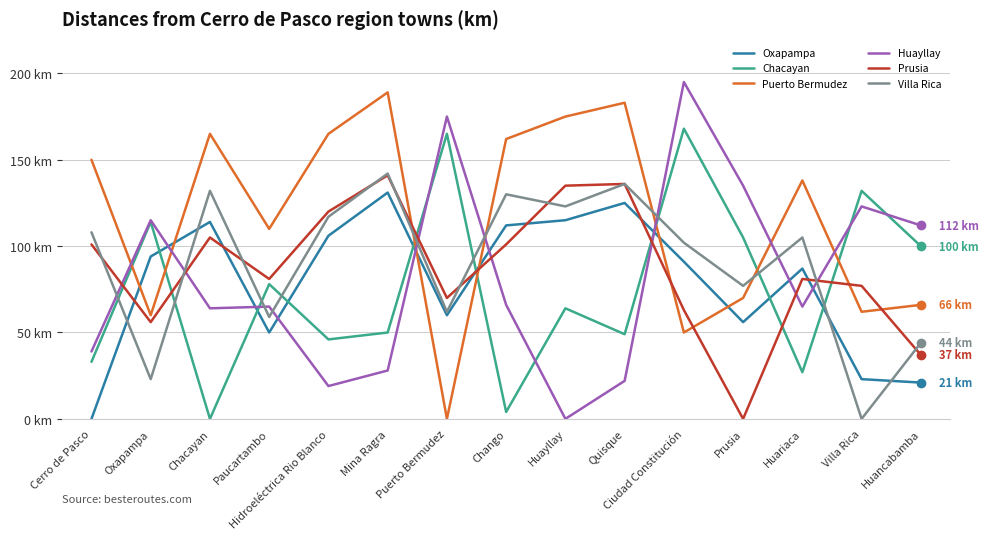

Which series has the largest total across all categories?

Puerto Bermudez